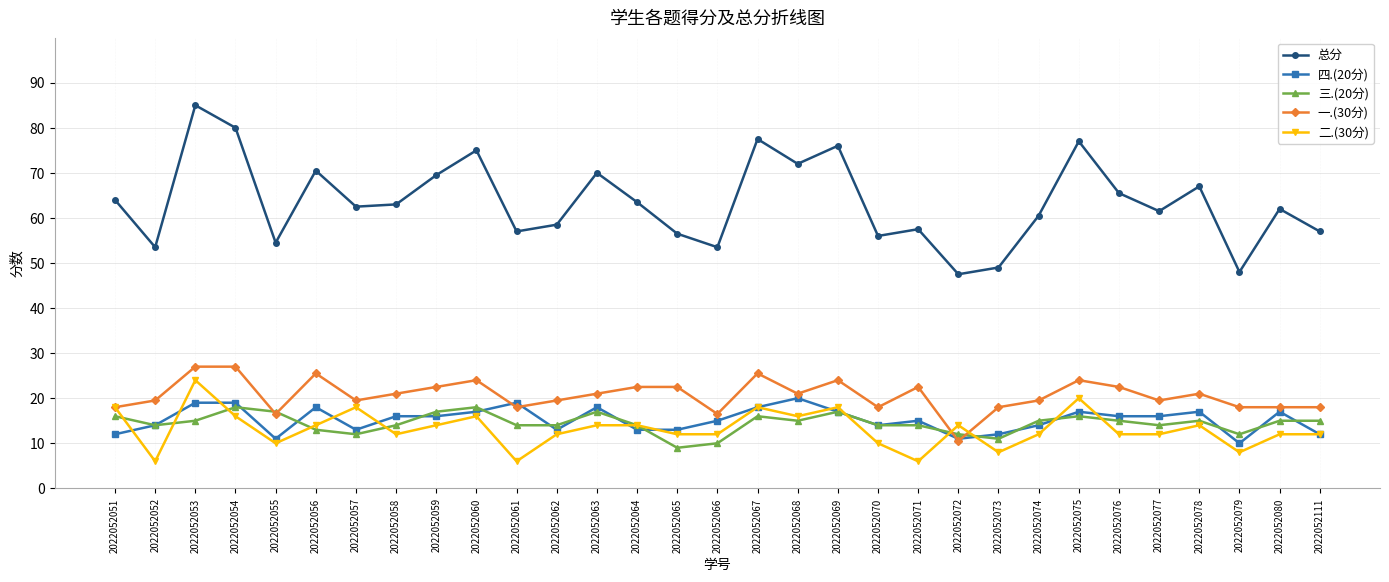

Which series has the largest total across all categories?

总分